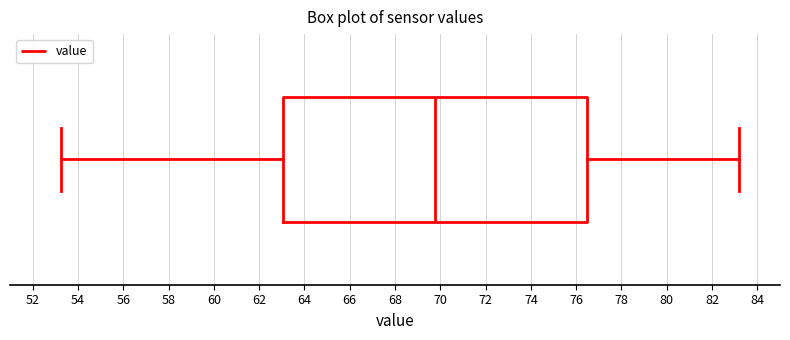

Transcribe this box plot: give where the median line is, the range the box spans, and where the two whiskers end, as read against the x-axis. The values are not printed on the chart, so give them approximately, as read against the axis.

median 69.8, box 63.0 to 76.4, whiskers 53.2 to 83.2